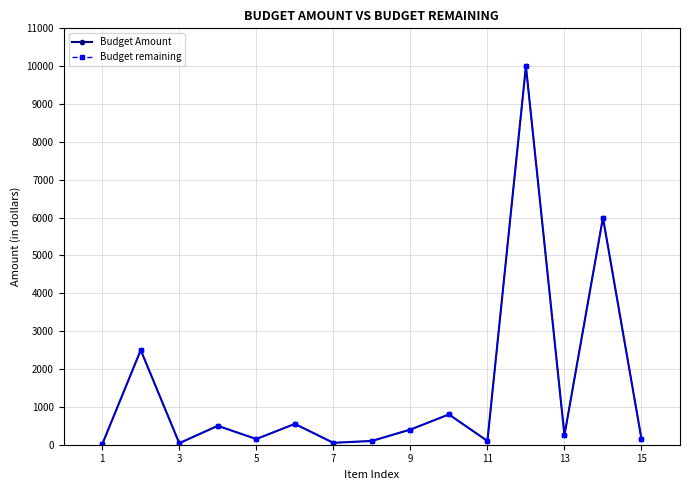

Does the chart have visible grid lines?

Yes